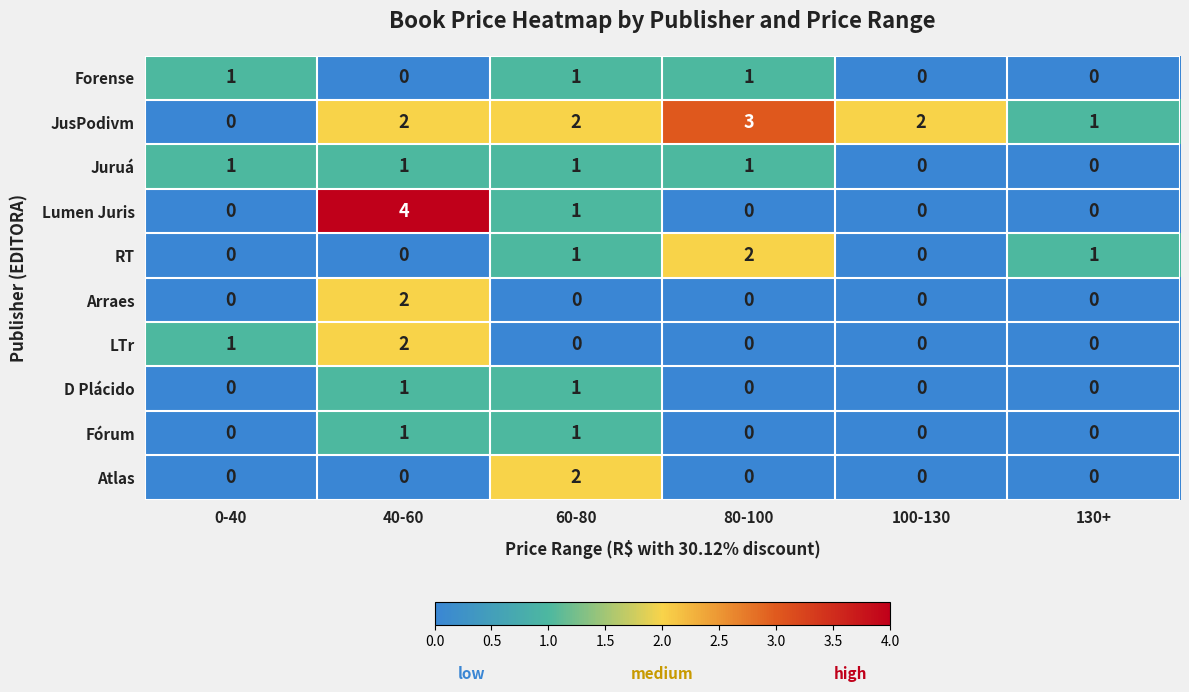

The value of Forense at 60-80 is 1. True or false?

True